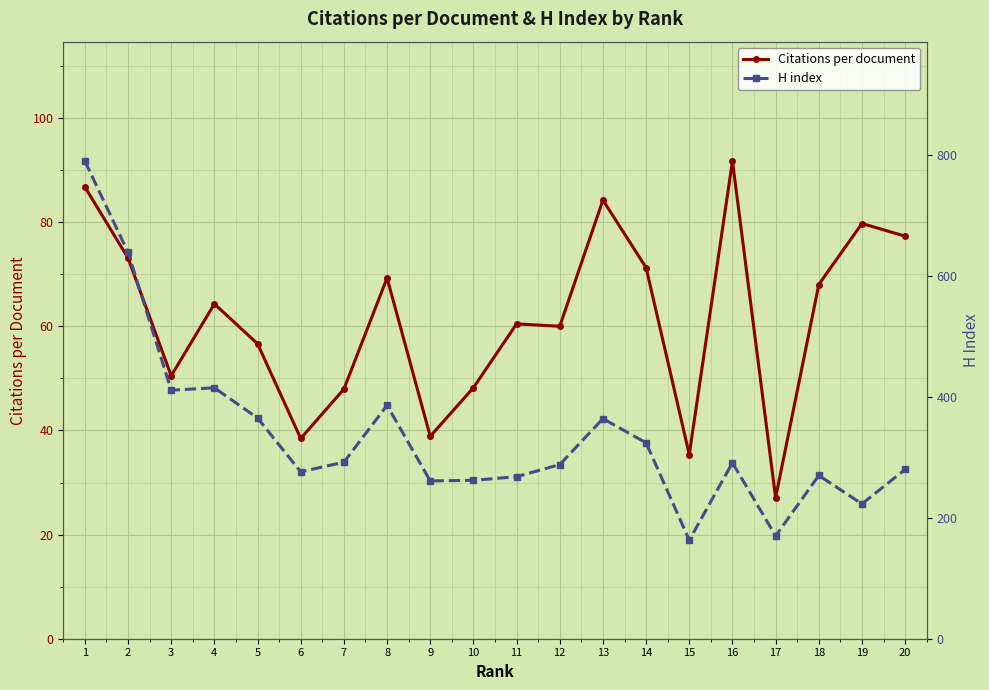

Where is the first local maximum for Citations per document?

4